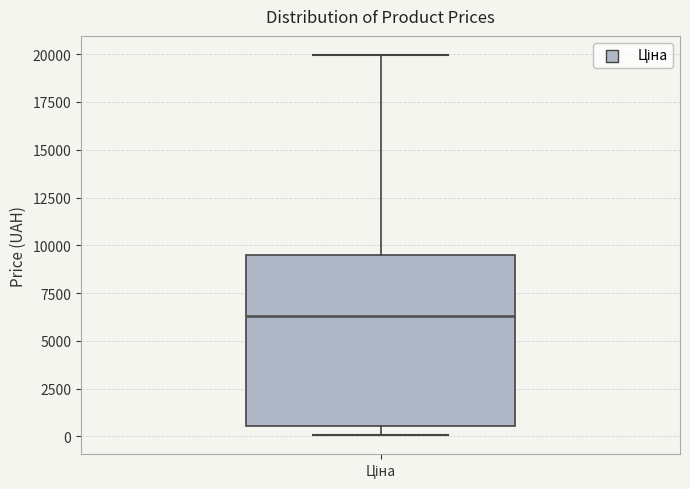

Read this box plot against the y-axis: the position of the median line, the range covered by the box, and the ends of both whiskers. The values are not printed on the chart, so give them approximately, as read against the axis.

median 6500, box 500 to 9500, whiskers 0 to 20000